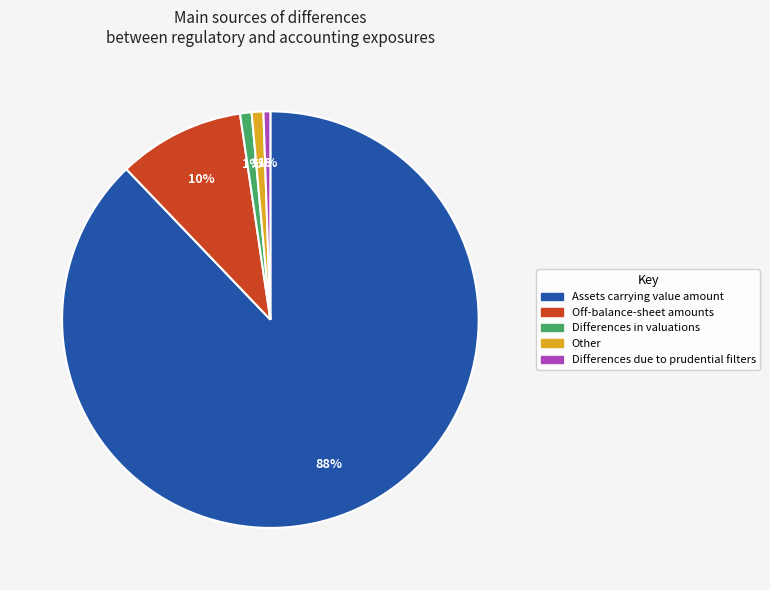

Is it true that Other is 9% of the pie?

False